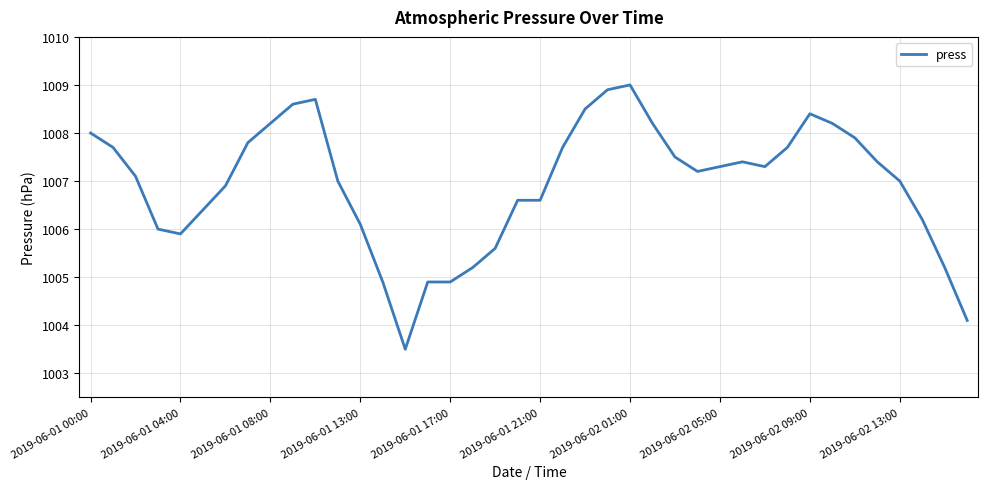

What is the difference between the maximum and minimum values?

5.5